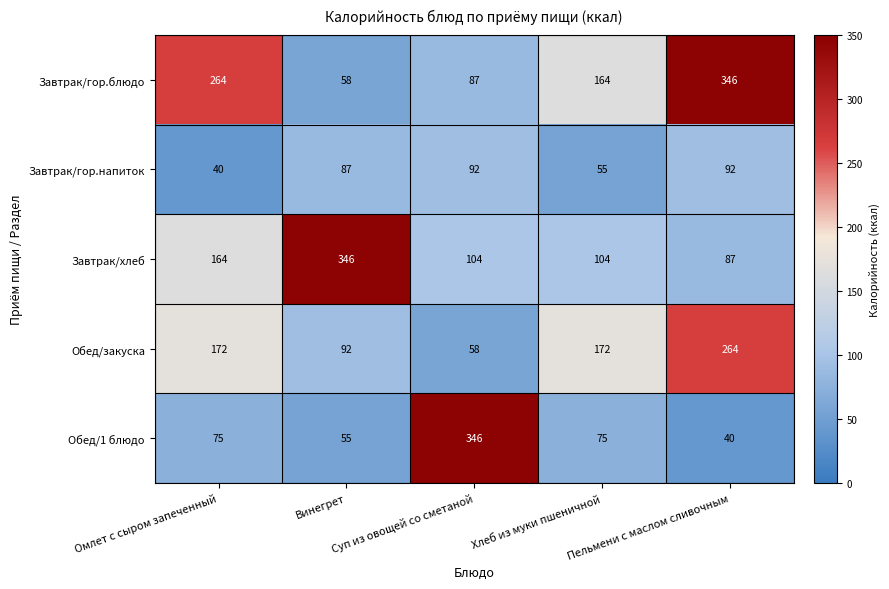

Which series has the largest total across all categories?

Завтрак/гор.блюдо